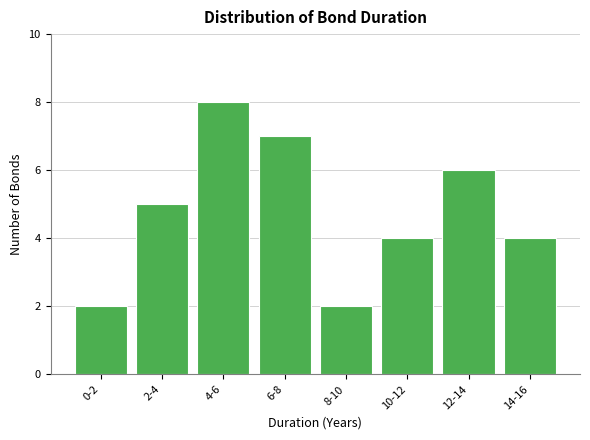

Reading left to right, extract all data points from this chart.

0-2=2	2-4=5	4-6=8	6-8=7	8-10=2	10-12=4	12-14=6	14-16=4